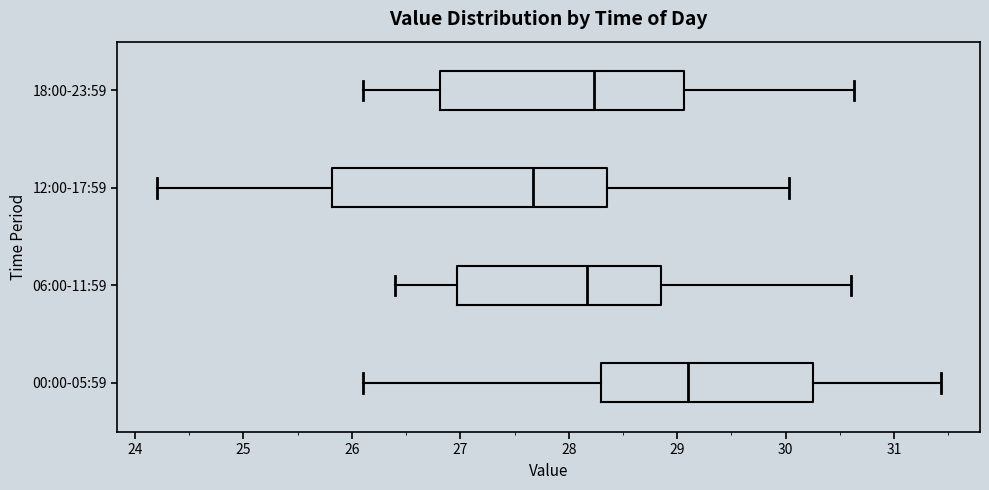

Comparing the boxes themselves (not the whiskers), which one is the widest?

12:00-17:59